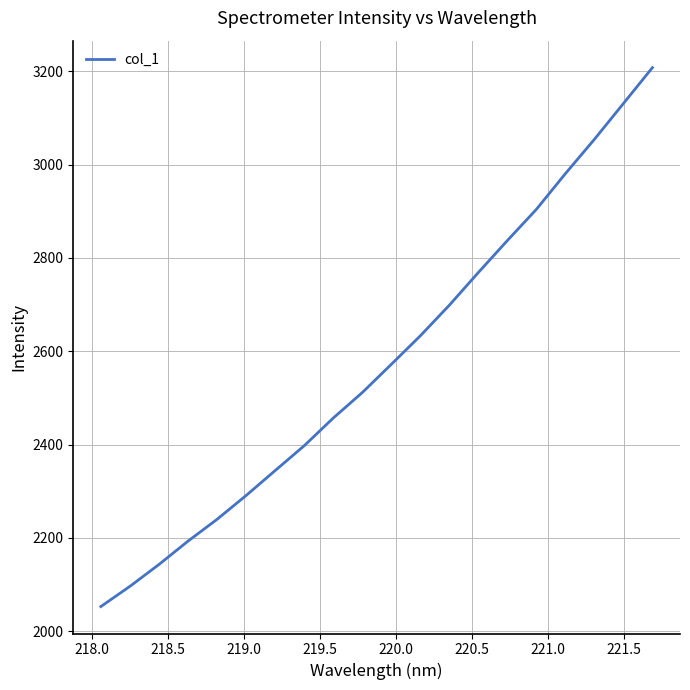

True or false: the data has more than 2 interior local peaks.

False